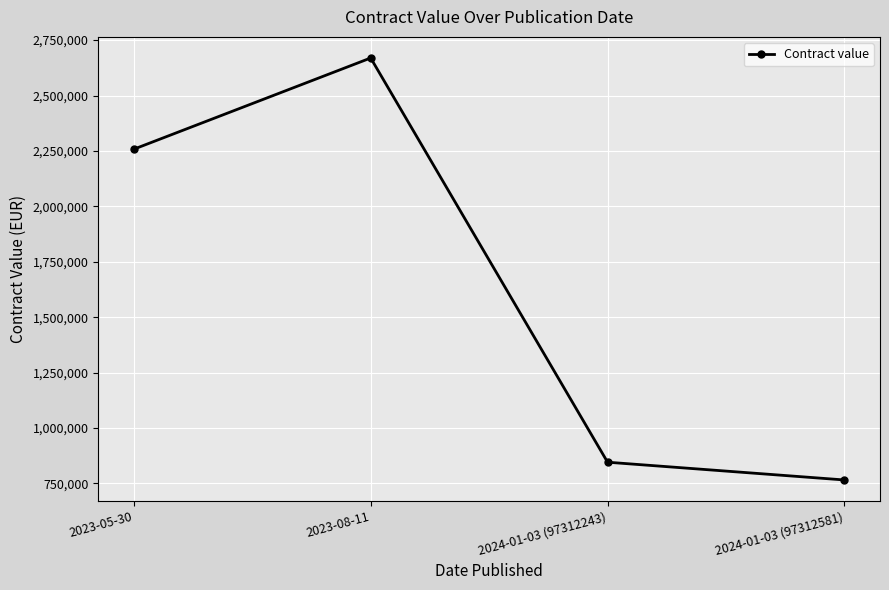

How many data points are less than 2257940?

2